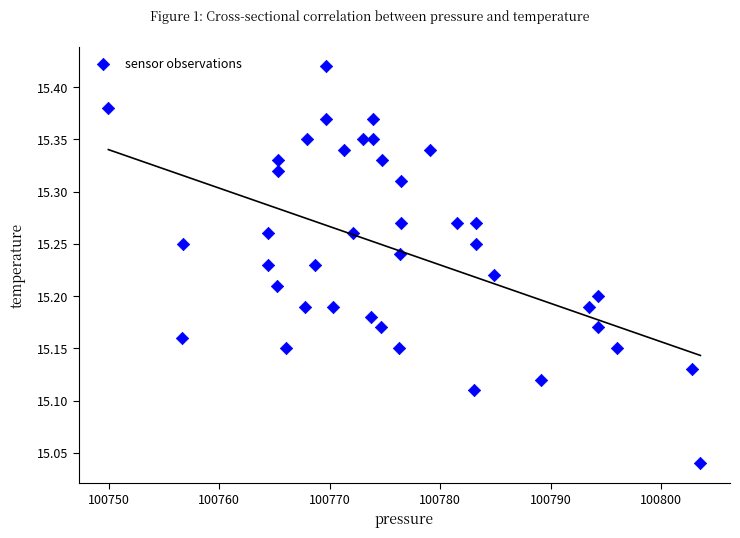

What is the range of X values (max minus min)?

53.6